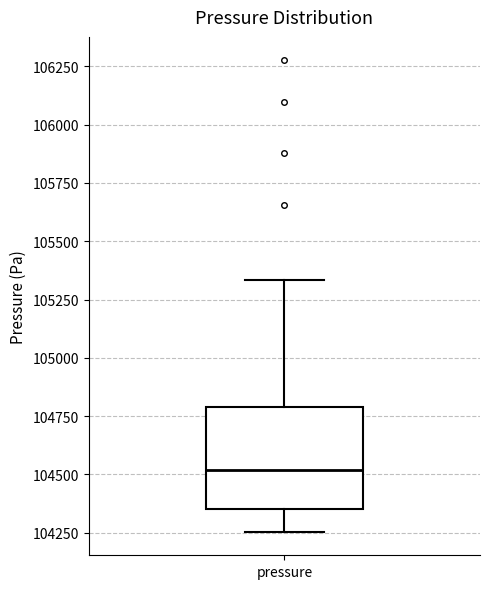

Read this box plot against the y-axis: the position of the median line, the range covered by the box, and the ends of both whiskers. The values are not printed on the chart, so give them approximately, as read against the axis.

median 104500, box 104350 to 104800, whiskers 104250 to 105350